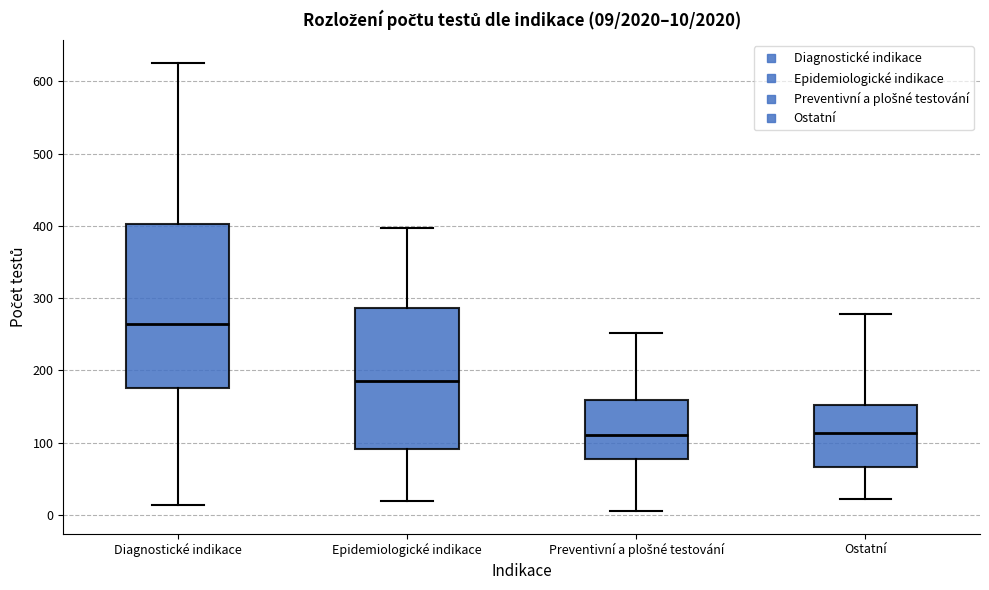

Comparing the boxes themselves (not the whiskers), which one is the tallest?

Diagnostické indikace